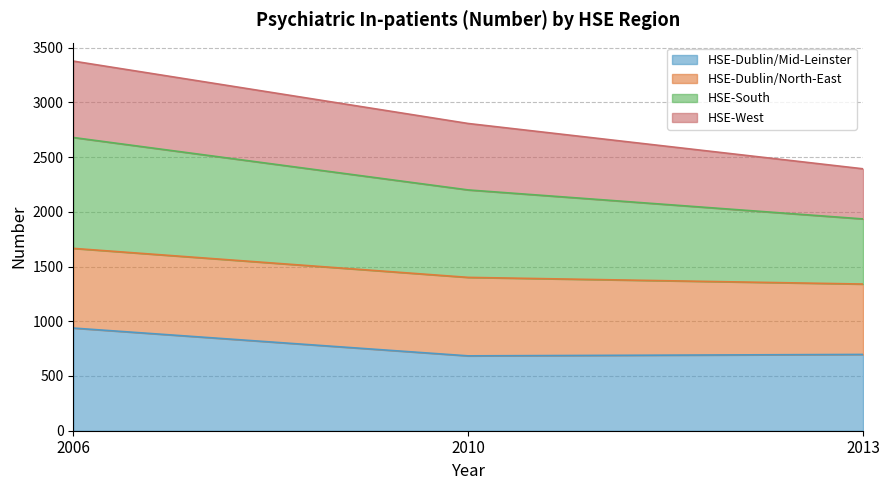

What are all the series names shown in the legend?

HSE-Dublin/Mid-Leinster, HSE-Dublin/North-East, HSE-South, HSE-West